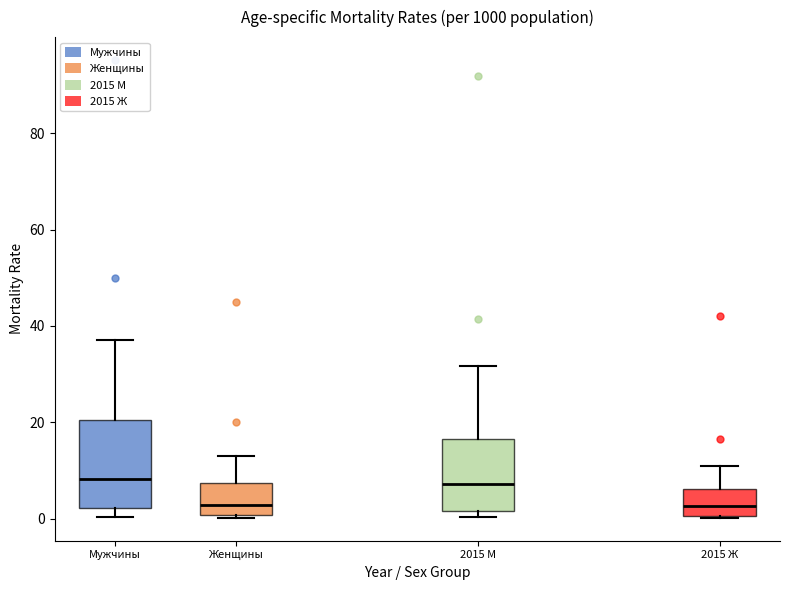

Where does the upper whisker of the box for 2015 Ж end on the y-axis? The values are not printed on the chart, so give them approximately, as read against the axis.

12